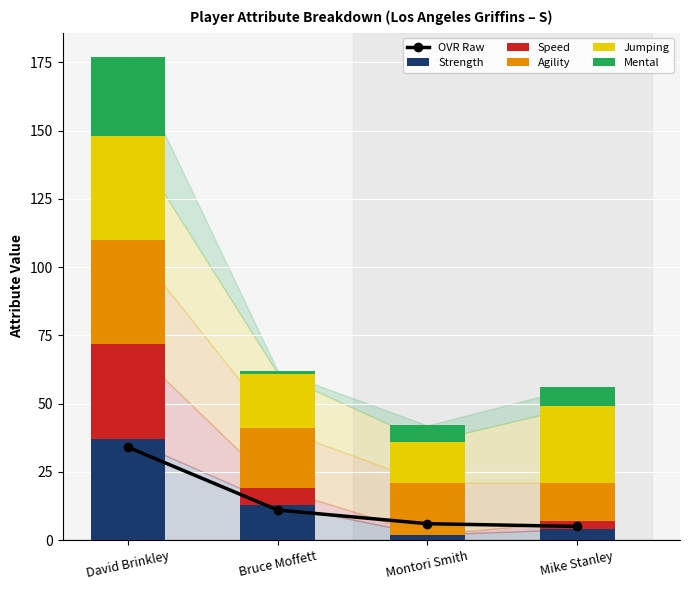

What is the minimum value for OVR Raw?

5